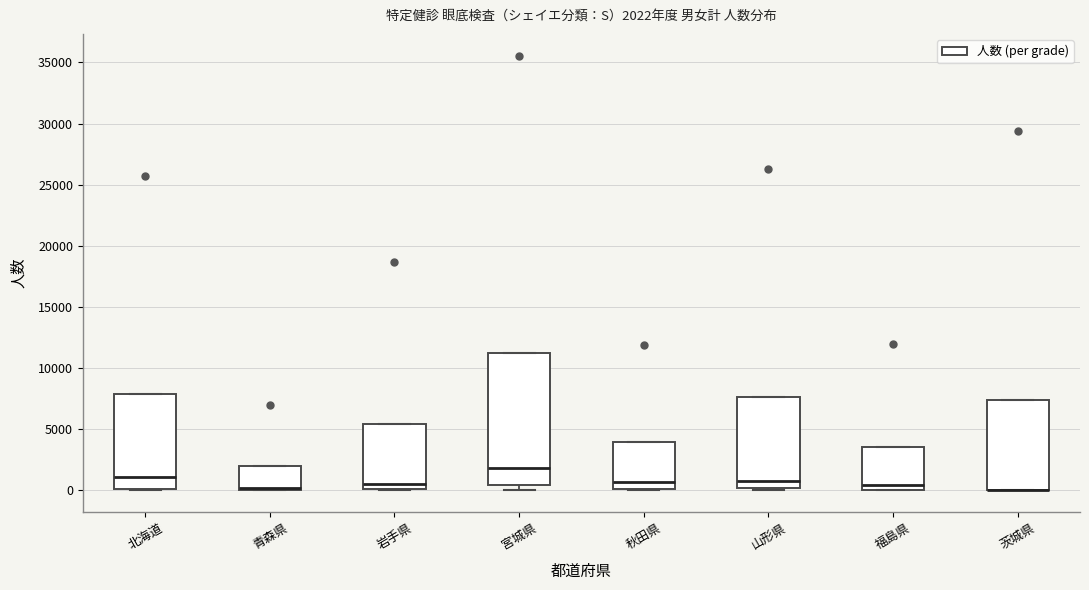

Which box is the tallest, from its lower edge to its upper edge?

宮城県